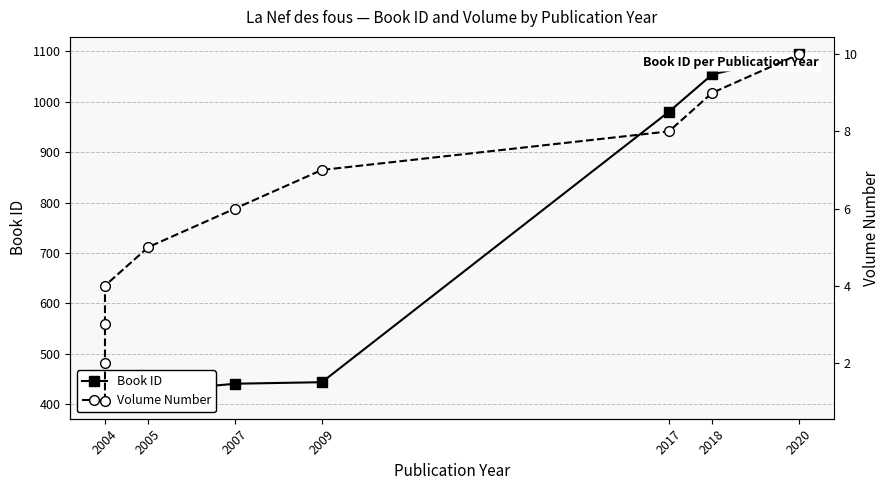

True or false: Book ID has a value of 406 at 2004.

True